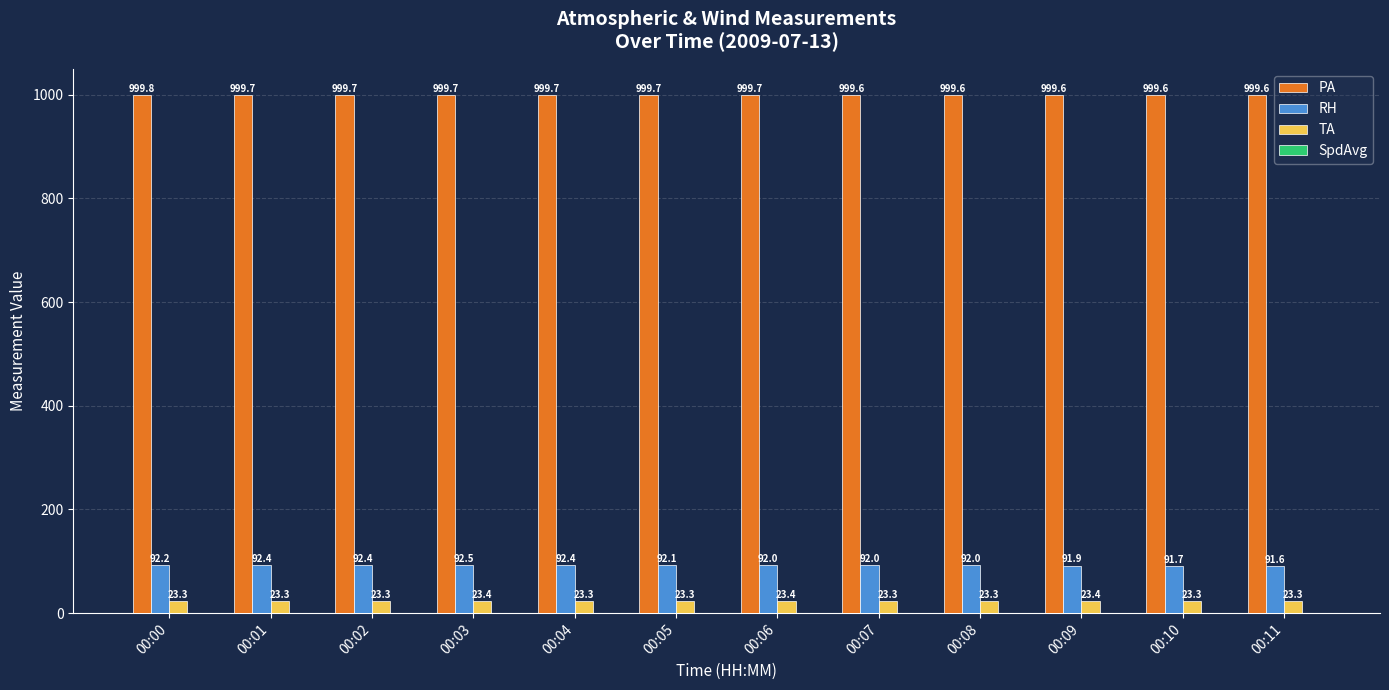

What is the maximum value for PA?

999.8